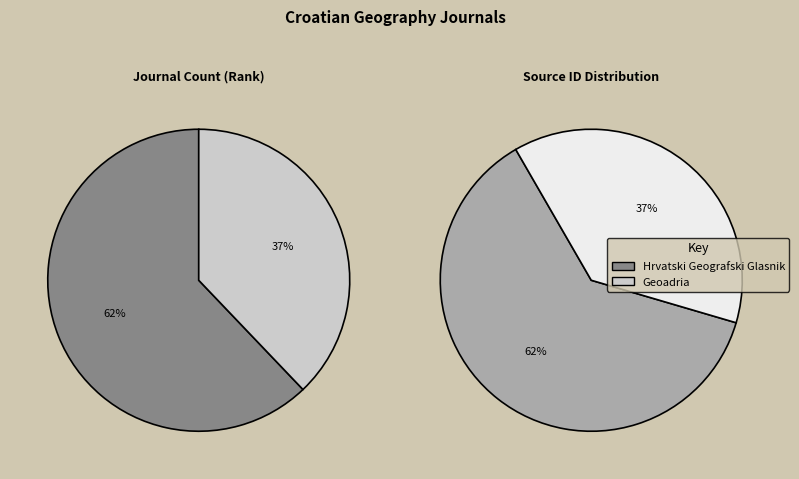

What is the total percentage of Geoadria and Hrvatski Geografski Glasnik?

100.0%